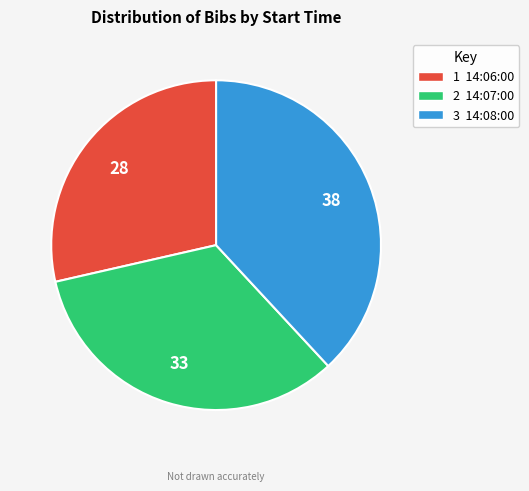

What is the largest slice in the pie chart?

3 14:08:00